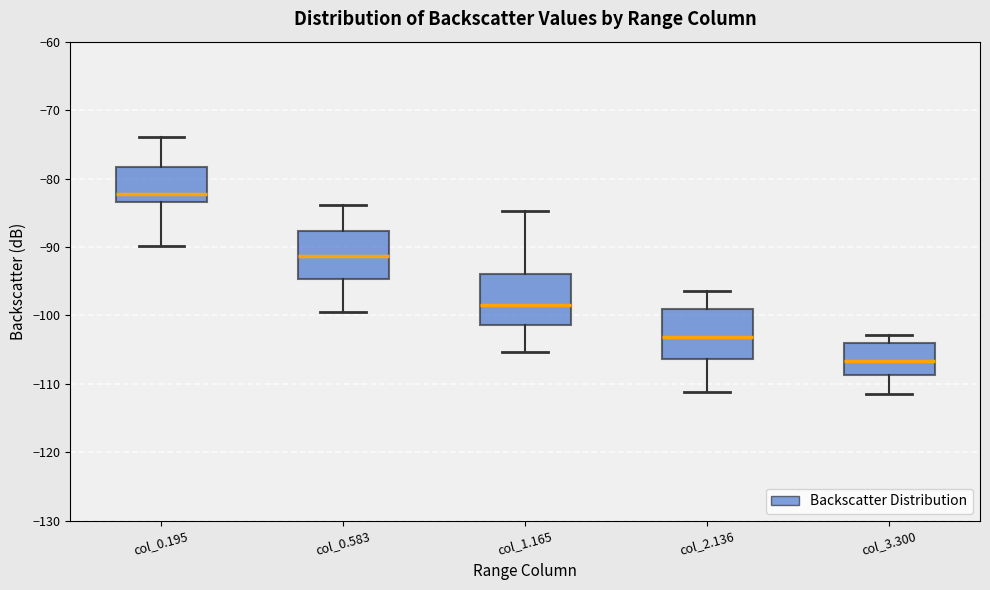

Where is the lower edge of the box for col_0.583 on the y-axis? The values are not printed on the chart, so give them approximately, as read against the axis.

-95